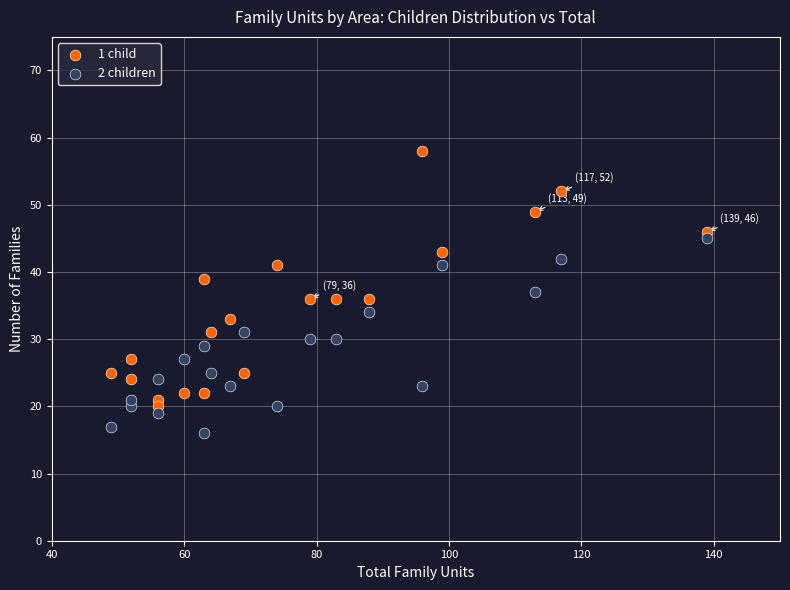

Which series contains the highest Y value?

1 child